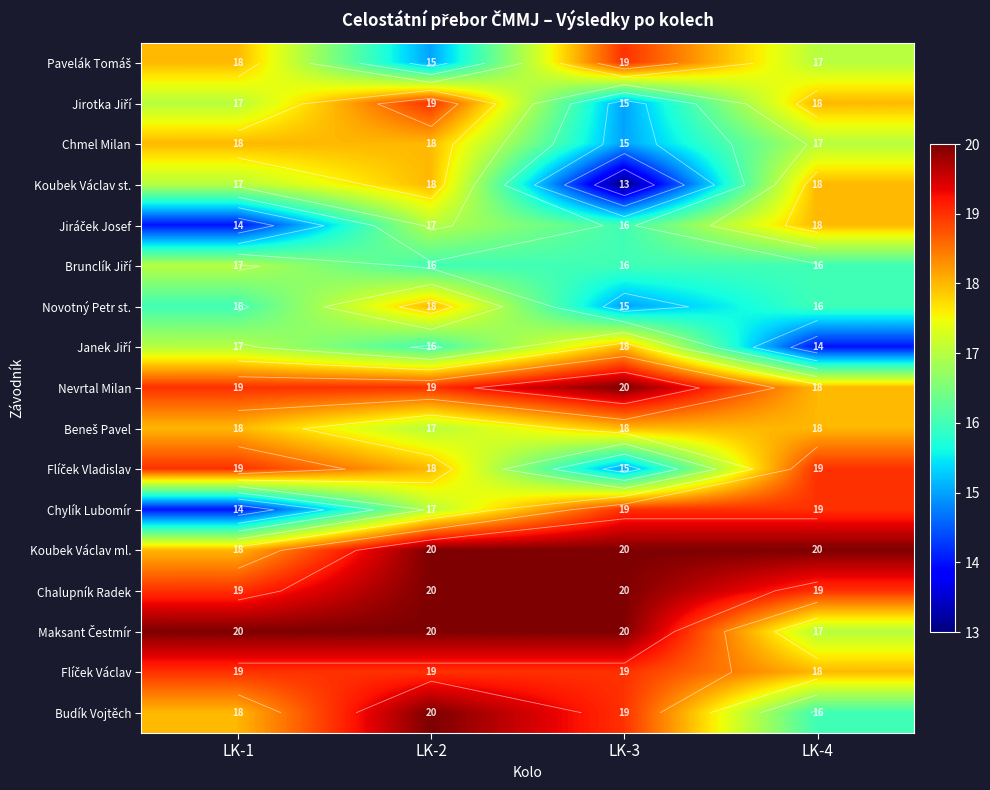

How many Chmel Milan values are between 17 and 18?

3